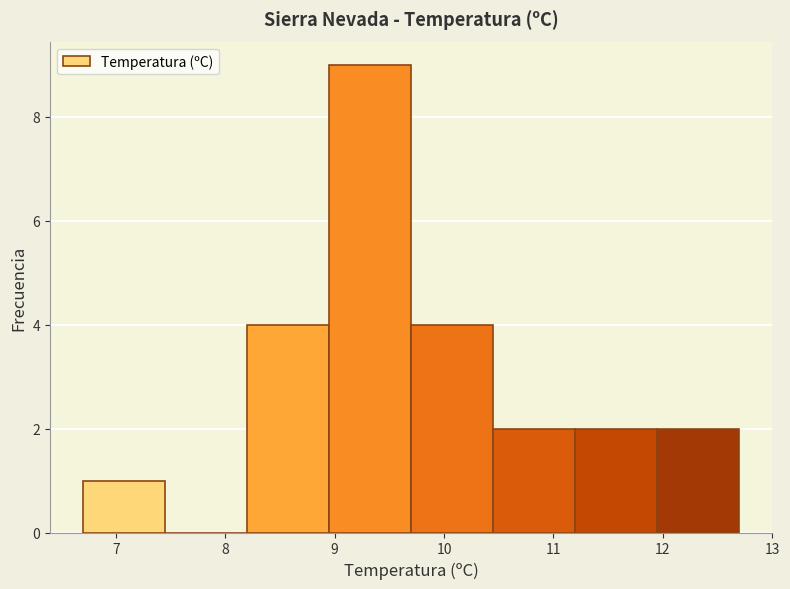

Reading left to right, list every bar in this chart as the range it spans on the x-axis followed by its height. Neither the bar edges nor the heights are printed on the chart, so give them approximately, as read against the axes.

6.70 to 7.45: 1
7.45 to 8.20: 0
8.20 to 8.95: 4
8.95 to 9.70: 9
9.70 to 10.45: 4
10.45 to 11.20: 2
11.20 to 11.95: 2
11.95 to 12.70: 2